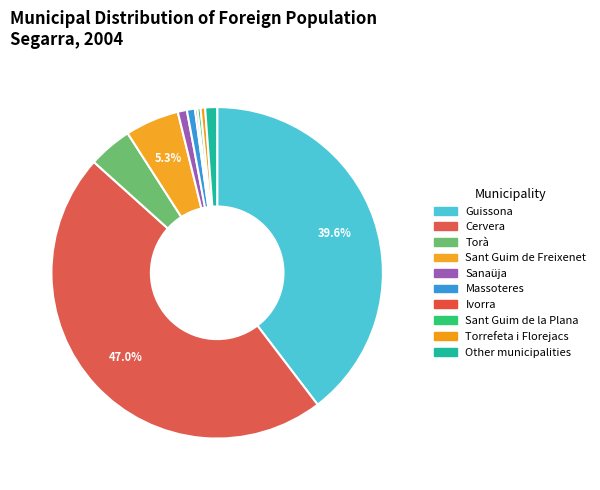

Is Torrefeta i Florejacs the majority of the pie?

No